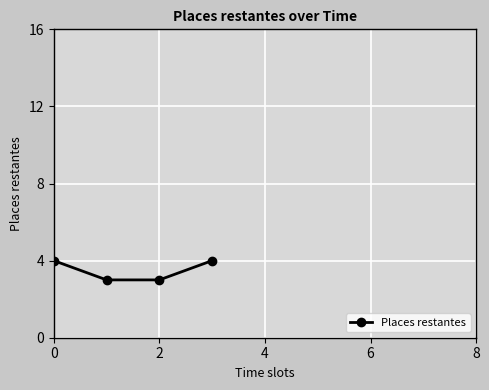

What is the value of the 1st point from the left?

4